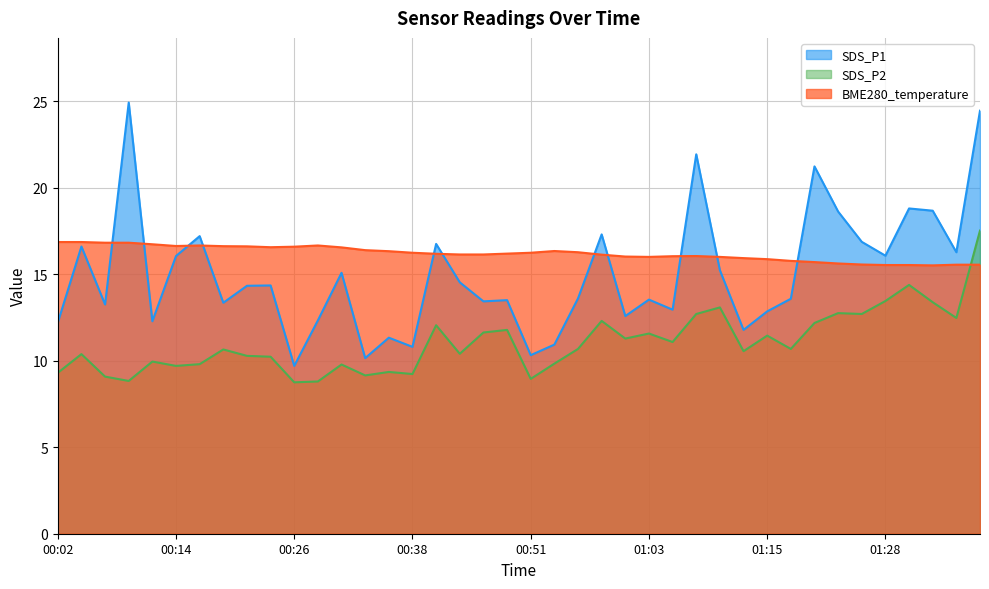

True or false: SDS_P2 has a value of 21.7 at 01:10.

False